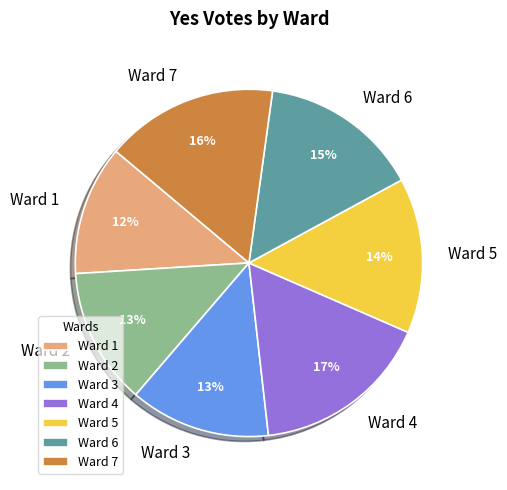

The Ward 6 slice represents 10% of the pie. True or false?

False